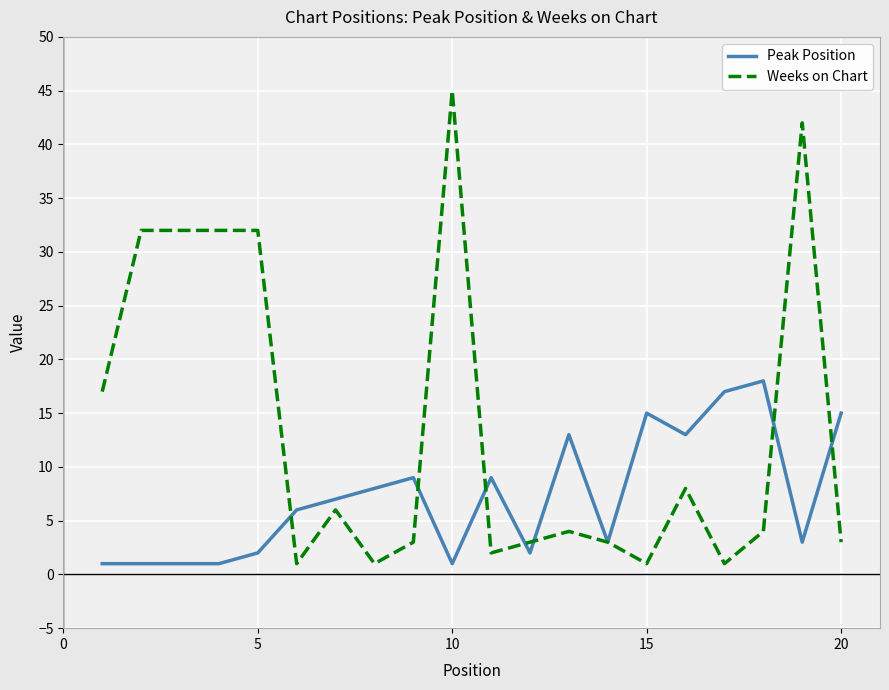

True or false: Weeks on Chart and Peak Position cross at least once.

True